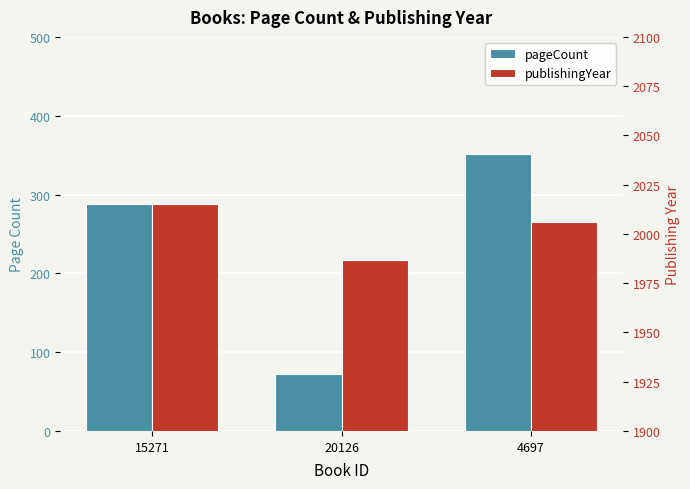

Are the bars grouped side by side (vs. stacked)?

Yes